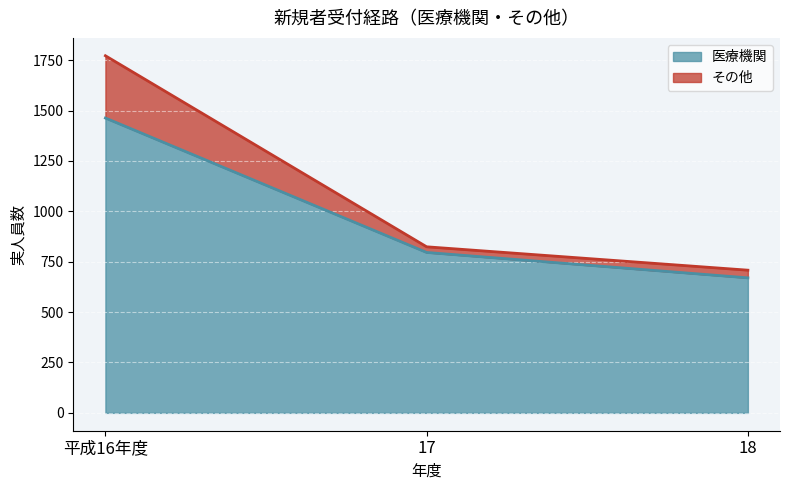

Reading left to right, list all the values displayed in this chart.

医療機関: 1463	796	670
その他: 1772	824	708